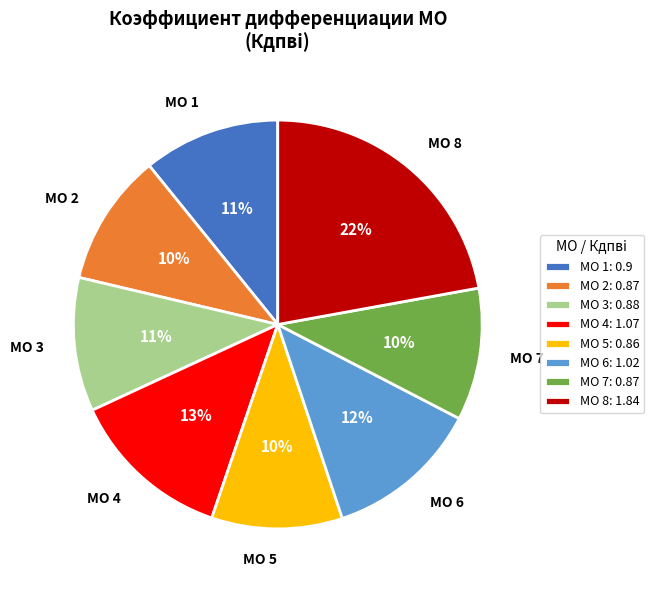

To the nearest percent, what is the difference between the largest and smallest slice percentages?

12%